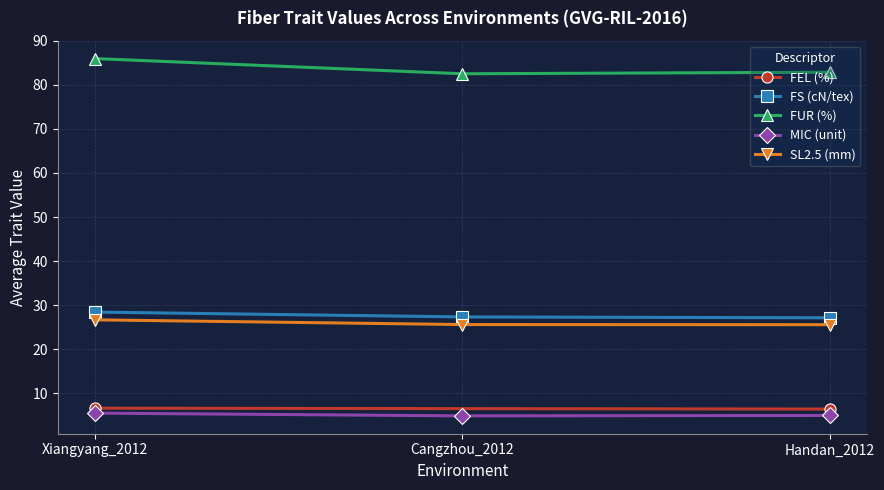

What is the highest value of the MIC (unit) series?

5.5